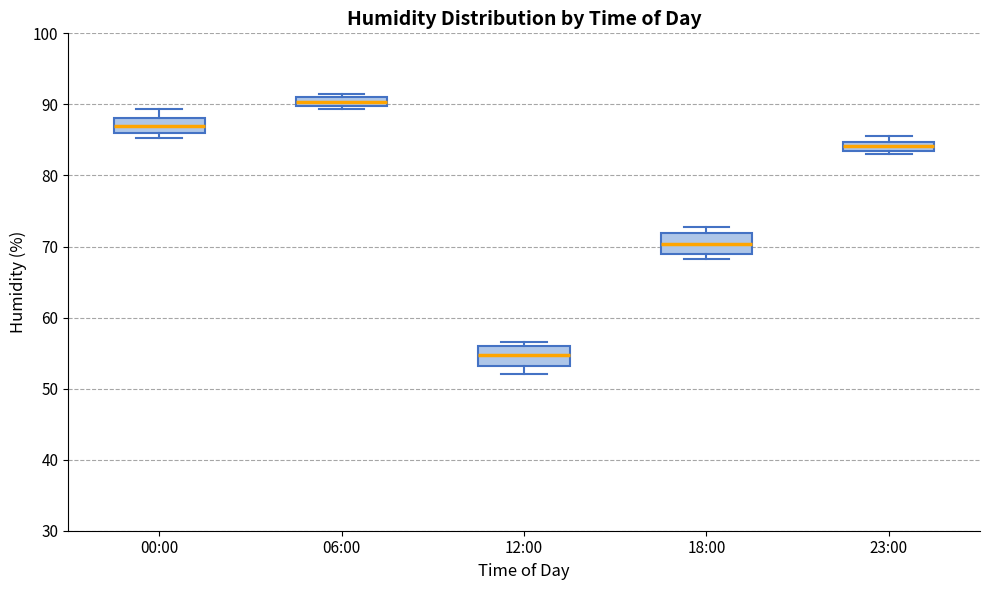

Which box has the lowest median line?

12:00